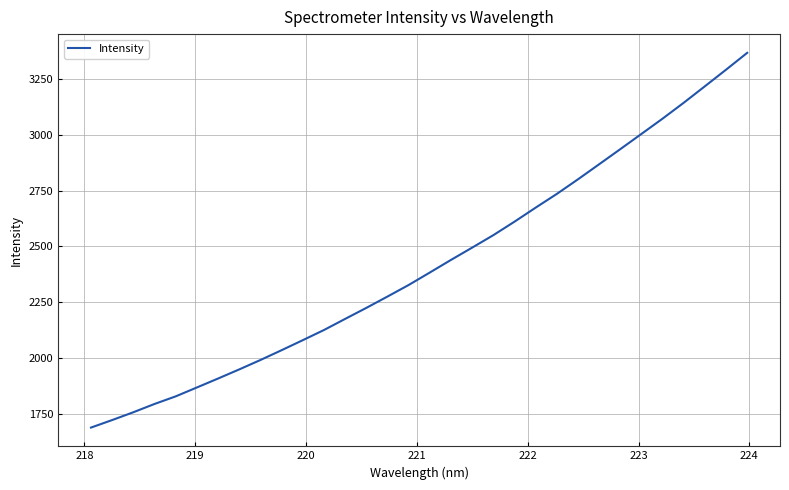

What is the average value?

2417.0